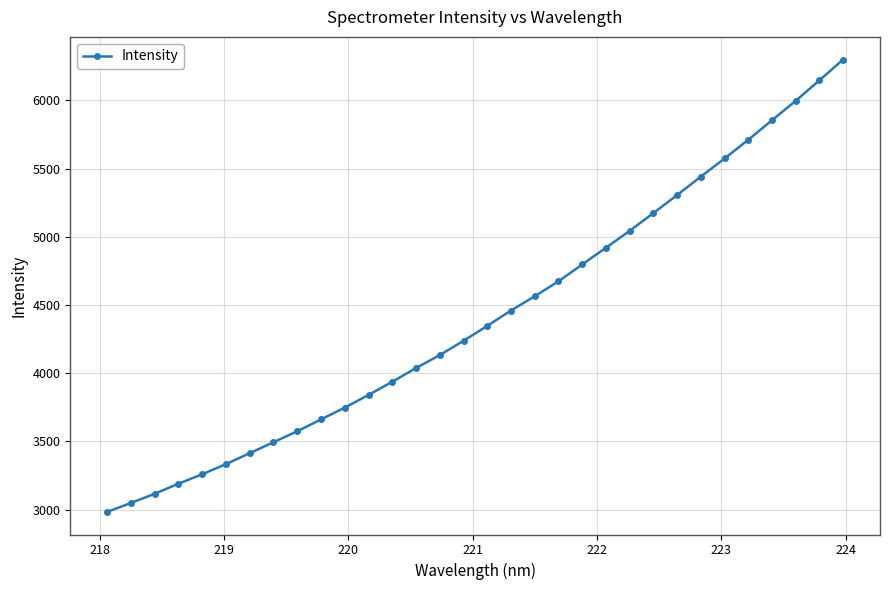

What is the difference between the maximum and second lowest values?

3251.8